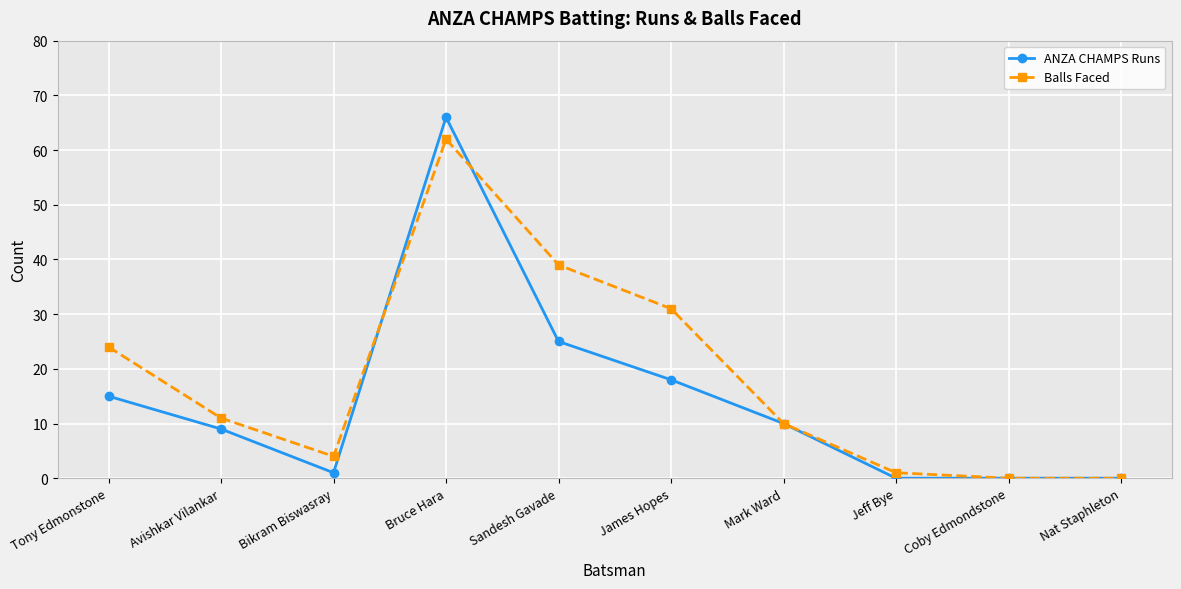

Reading right to left, what are all the values shown in this chart?

ANZA CHAMPS Runs: 0	0	0	10	18	25	66	1	9	15
Balls Faced: 0	0	1	10	31	39	62	4	11	24